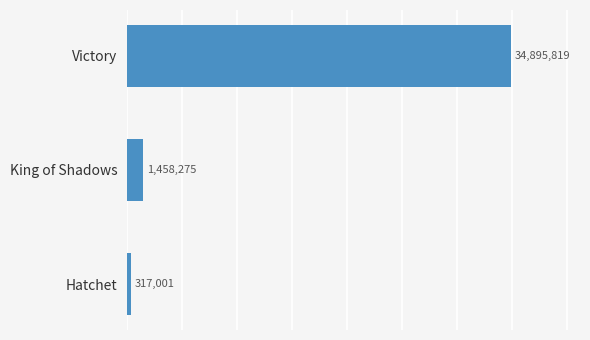

List the labels in order of value, smallest first.

Hatchet, King of Shadows, Victory